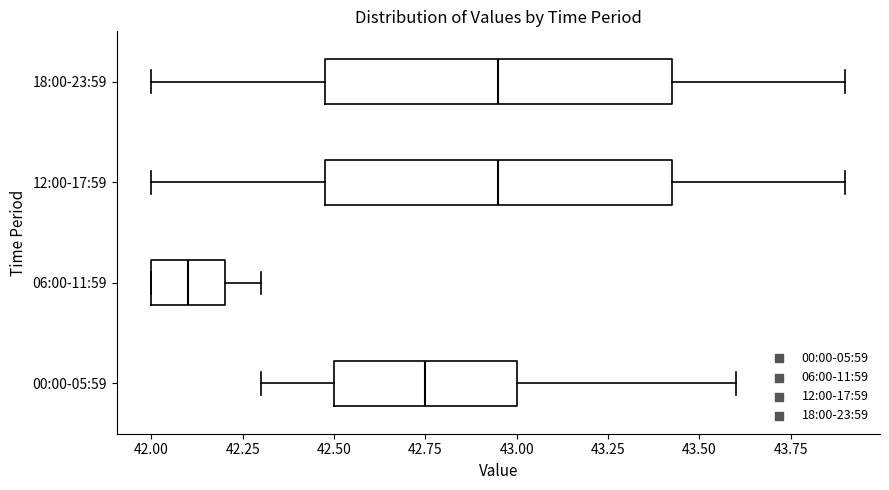

Reading bottom to top, read every box against the x-axis: the position of its median line, the range the box covers, and the ends of its whiskers. The values are not printed on the chart, so give them approximately, as read against the axis.

00:00-05:59: median 42.75, box 42.50 to 43.00, whiskers 42.30 to 43.60
06:00-11:59: median 42.10, box 42.00 to 42.20, whiskers 42.00 to 42.30
12:00-17:59: median 42.95, box 42.50 to 43.45, whiskers 42.00 to 43.90
18:00-23:59: median 42.95, box 42.50 to 43.45, whiskers 42.00 to 43.90